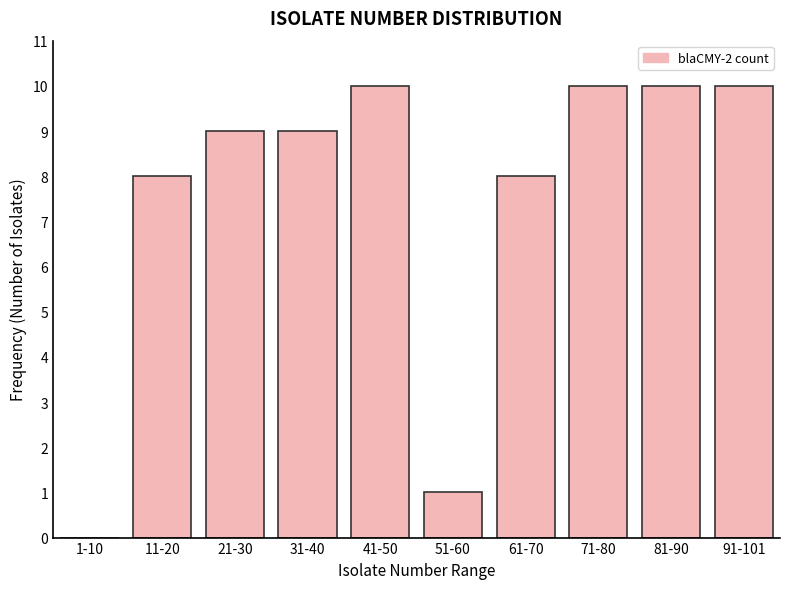

Reading left to right, what are all the values shown in this chart?

1-10=0	11-20=8	21-30=9	31-40=9	41-50=10	51-60=1	61-70=8	71-80=10	81-90=10	91-101=10